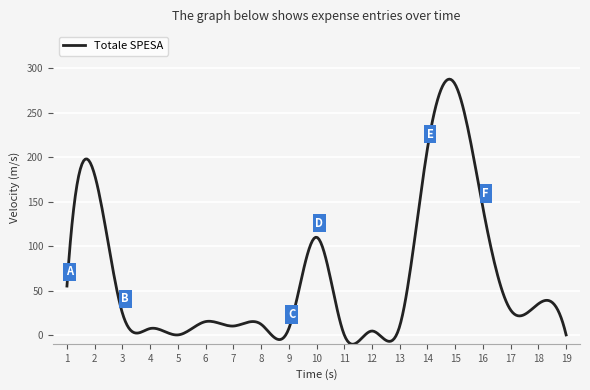

What is the smallest value displayed?

-10.5